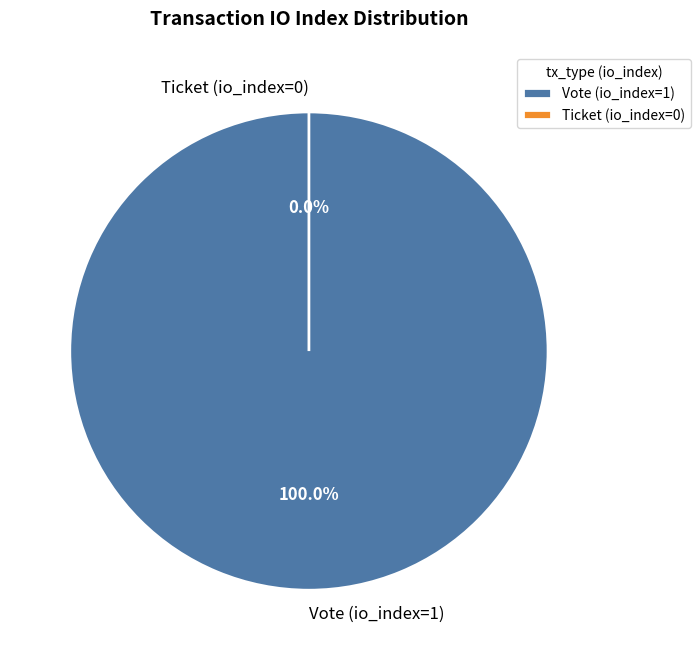

Which category has the smallest portion of the pie?

Ticket (io_index=0)